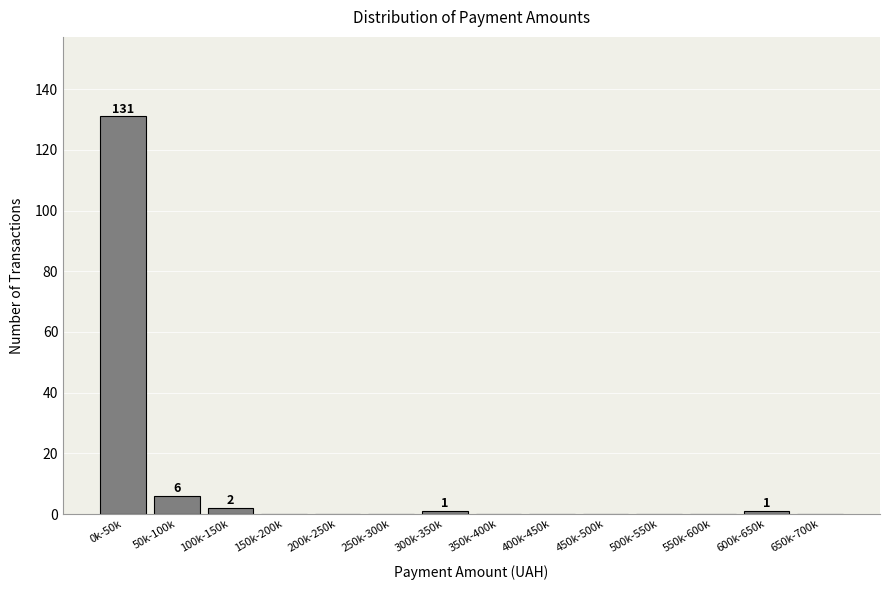

Reading right to left, transcribe all the data shown in this chart.

650k-700k=0	600k-650k=1	550k-600k=0	500k-550k=0	450k-500k=0	400k-450k=0	350k-400k=0	300k-350k=1	250k-300k=0	200k-250k=0	150k-200k=0	100k-150k=2	50k-100k=6	0k-50k=131